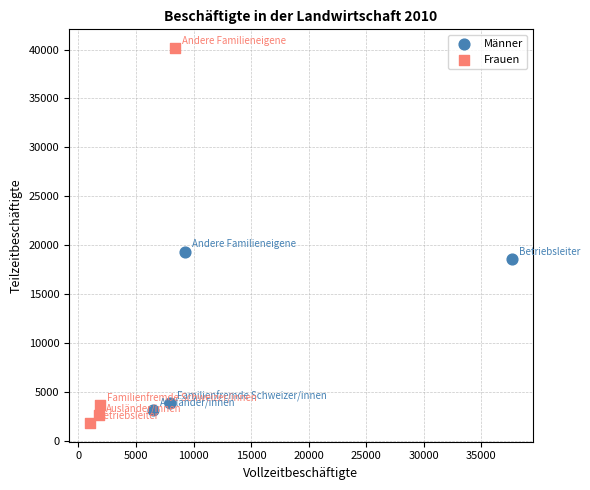

Which series reaches the maximum Y coordinate?

Frauen